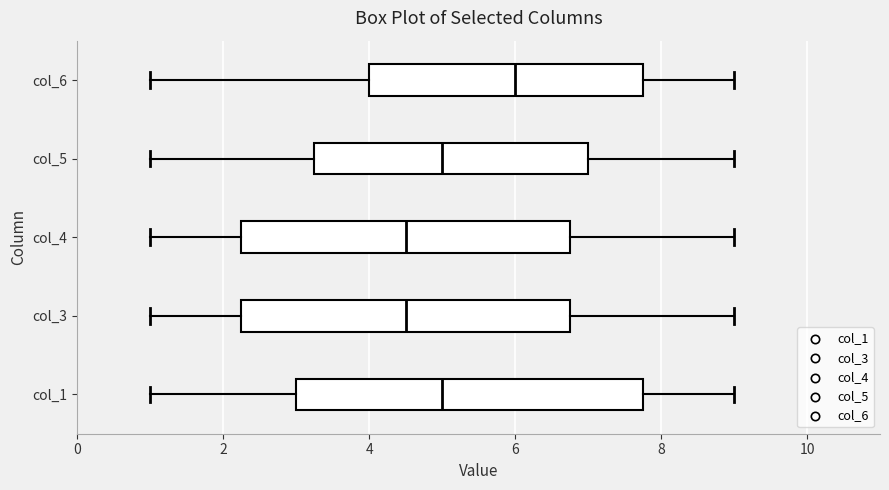

Which box has the furthest to the right median line?

col_6